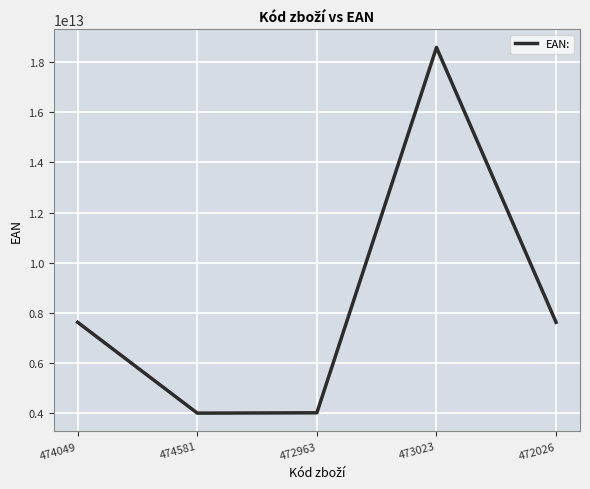

How many series are shown in this chart?

1